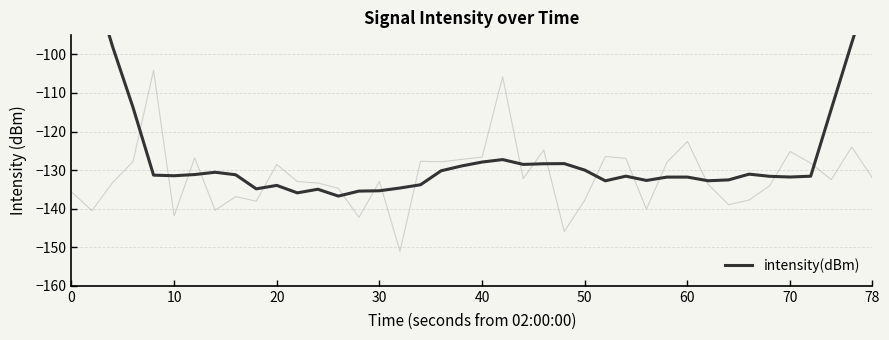

What is the sum of all values?

-5003.3